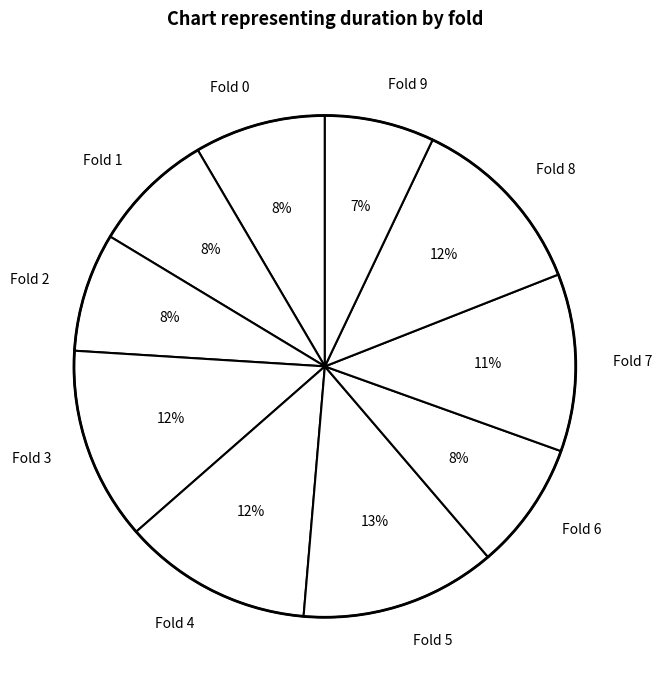

Is there any slice that represents more than half of the pie?

No